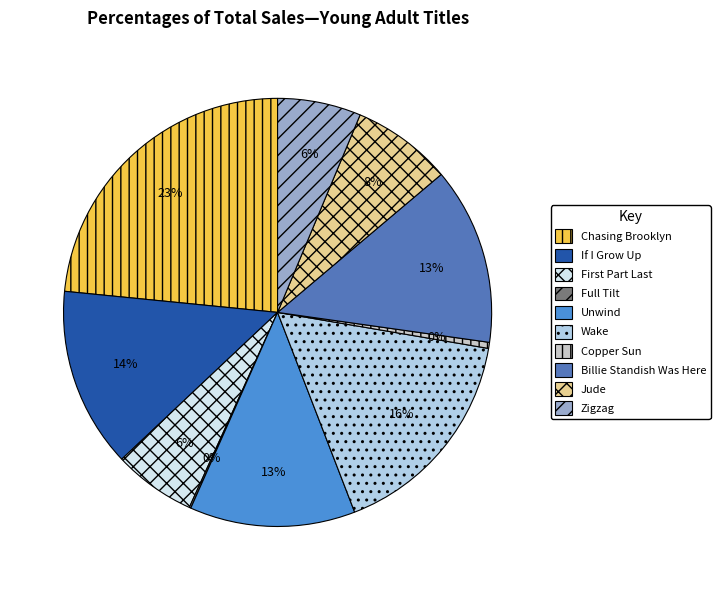

Which slice is the largest?

Chasing Brooklyn